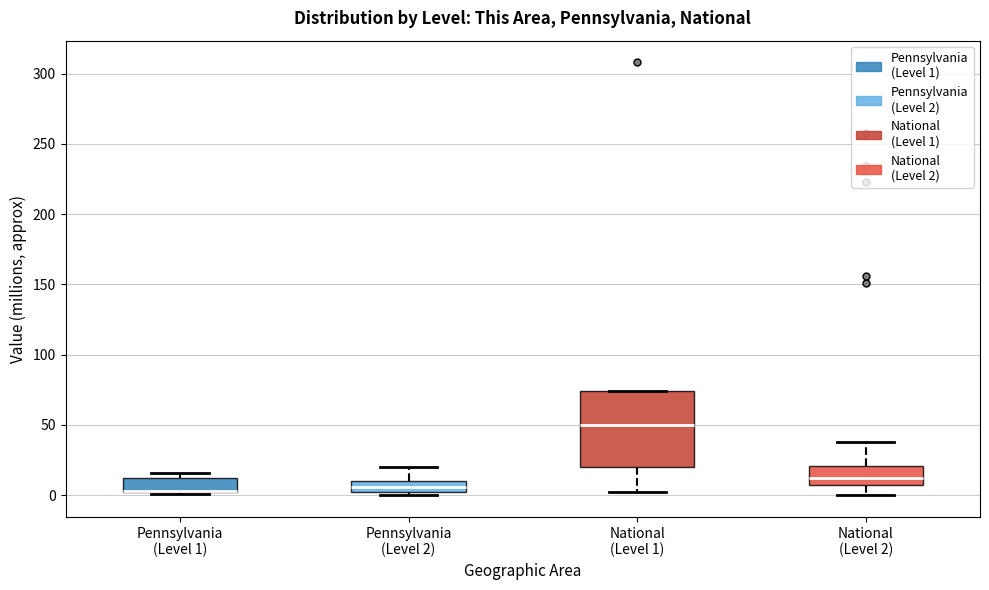

Reading left to right, read every box against the y-axis: the position of its median line, the range the box covers, and the ends of its whiskers. The values are not printed on the chart, so give them approximately, as read against the axis.

Pennsylvania (Level 1): median 5 (drawn on the box's lower edge), box 0 to 10, whiskers 0 to 15
Pennsylvania (Level 2): median 5, box 0 to 10, whiskers 0 (just below the box's lower edge) to 20
National (Level 1): median 50, box 20 to 75, whiskers 0 to 75
National (Level 2): median 10, box 5 to 20, whiskers 0 to 40